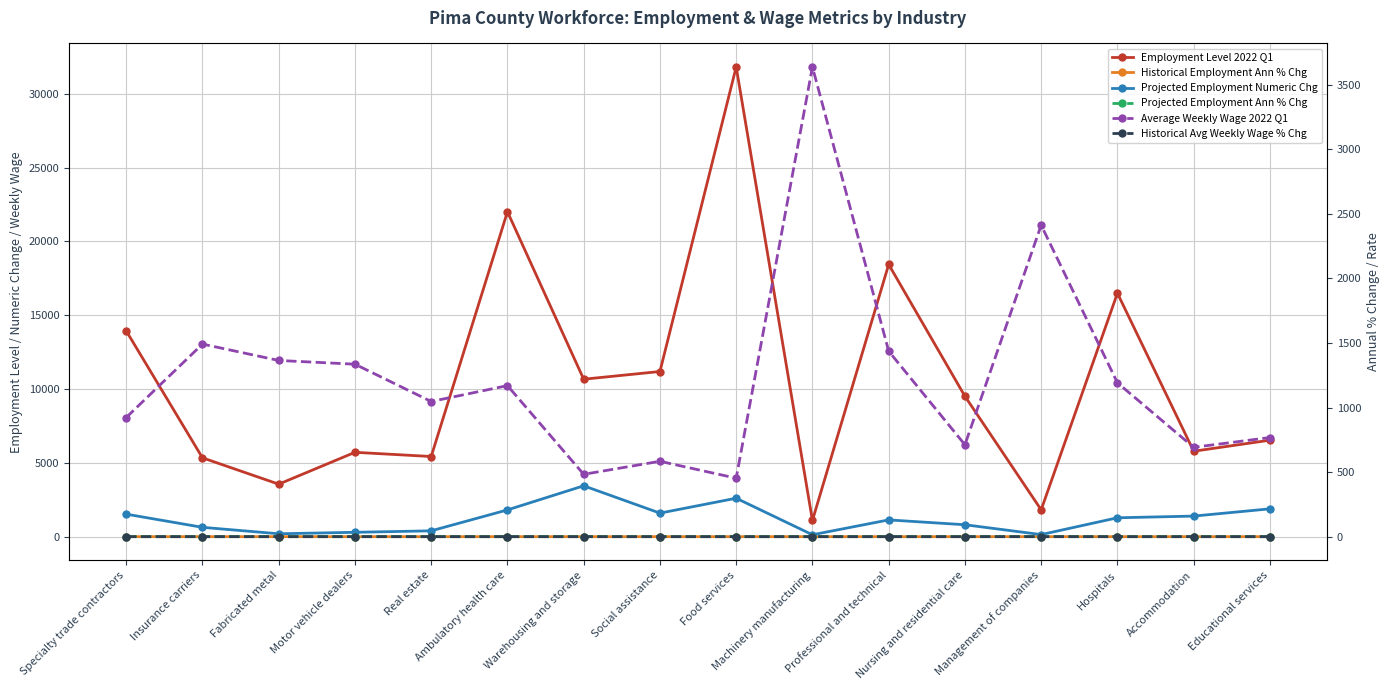

What is the maximum value shown in the chart?

31821.0